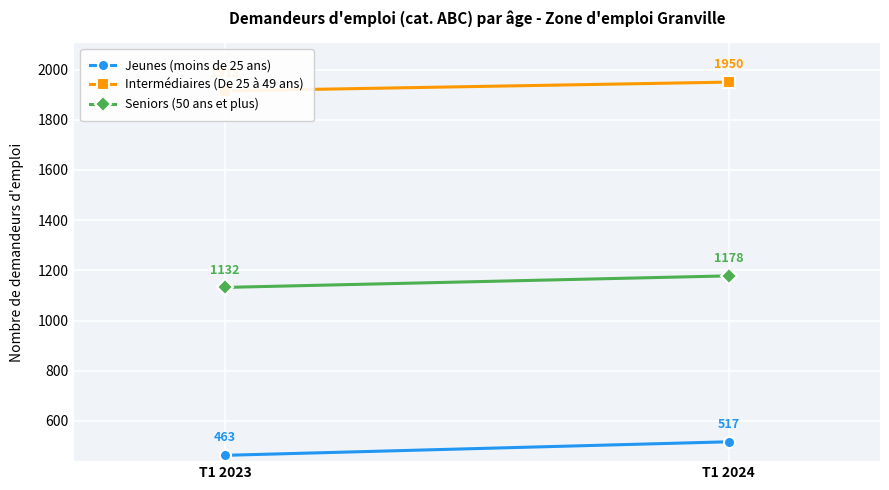

What is the difference between the maximum and minimum values in the Seniors (50 ans et plus) series?

46